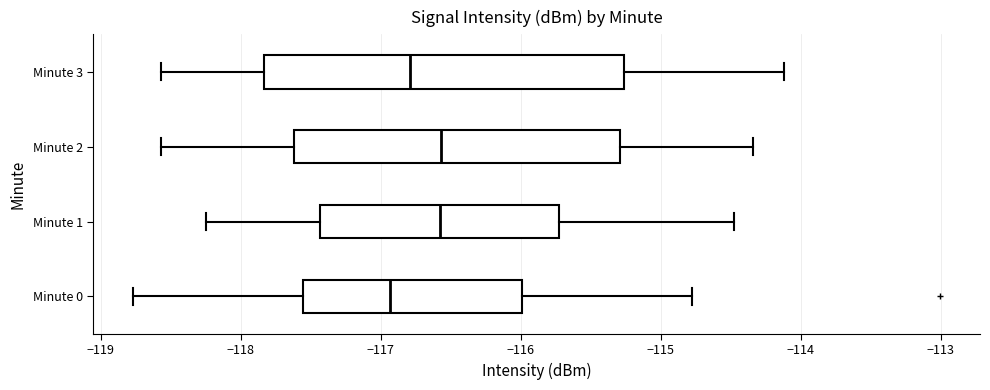

Reading bottom to top, read every box against the x-axis: the position of its median line, the range the box covers, and the ends of its whiskers. The values are not printed on the chart, so give them approximately, as read against the axis.

Minute 0: median -116.9, box -117.6 to -116.0, whiskers -118.8 to -114.8
Minute 1: median -116.6, box -117.4 to -115.7, whiskers -118.2 to -114.5
Minute 2: median -116.6, box -117.6 to -115.3, whiskers -118.6 to -114.3
Minute 3: median -116.8, box -117.8 to -115.3, whiskers -118.6 to -114.1